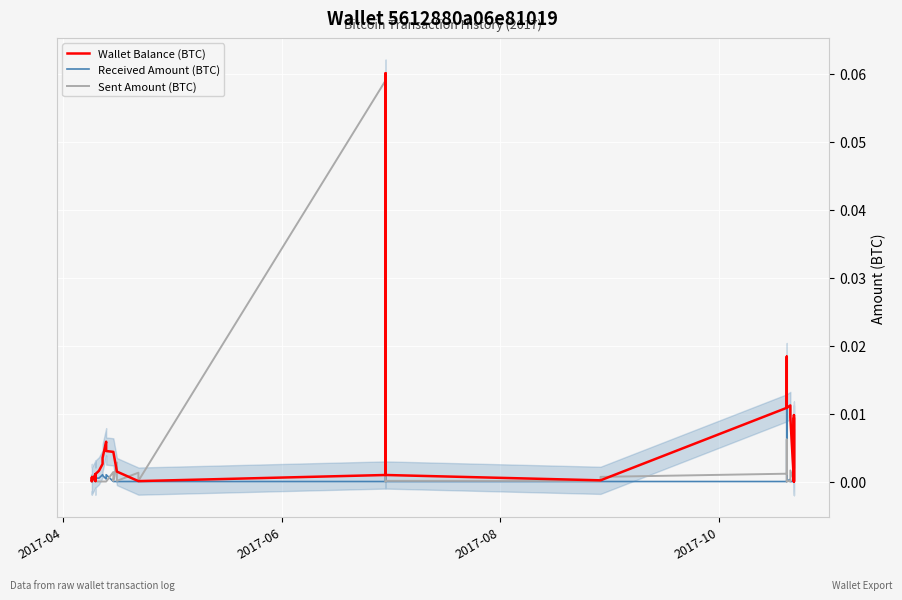

Reading left to right, extract all data points from this chart.

Wallet Balance (BTC): 0.0	0.0	0.0	0.0	0.0	0.0	0.0	0.0	0.0	0.0	0.0	0.0	0.0	0.0	0.0	0.0	0.0	0.0	0.0	0.0	0.1	0.0	0.0	0.0	0.0	0.0	0.0	0.0	0.0	0.0	0.0	0.0	0.0	0.0	0.0	0.0	0.0	0.0	0.0
Received Amount (BTC): 0.0	0.0	0.0	0.0	0.0	0.0	0.0	0.0	0.0	0.0	0.0	0.0	0.0	0.0	0.0	0.0	0.0	0.0	0.0	0.0	0.1	0.0	0.0	0.0	0.0	0.0	0.0	0.0	0.0	0.0	0.0	0.0	0.0	0.0	0.0	0.0	0.0	0.0	0.0
Sent Amount (BTC): 0.0	0.0	0.0	0.0	0.0	0.0	0.0	0.0	0.0	0.0	0.0	0.0	0.0	0.0	0.0	0.0	0.0	0.0	0.0	0.1	0.0	0.0	0.0	0.0	0.0	0.0	0.0	0.0	0.0	0.0	0.0	0.0	0.0	0.0	0.0	0.0	0.0	0.0	0.0